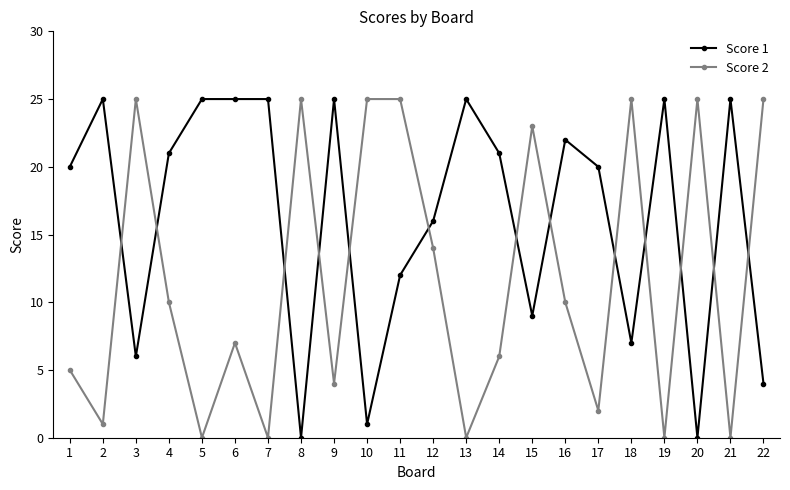

Where do Score 2 and Score 1 first cross each other?

2 and 3